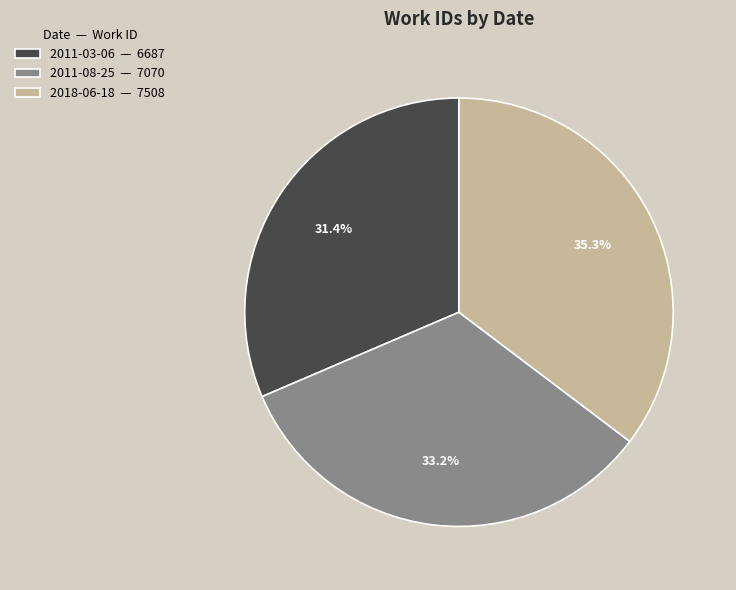

Does 2018-06-18 account for over 50% of the chart?

No